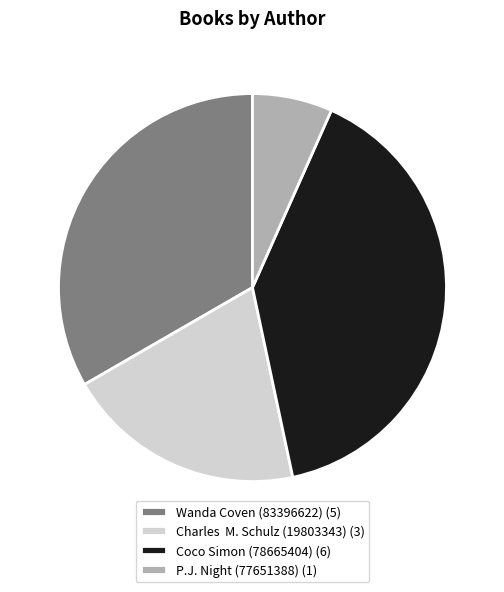

Combined, do Coco Simon (78665404) (6) and P.J. Night (77651388) (1) account for over 50%?

No